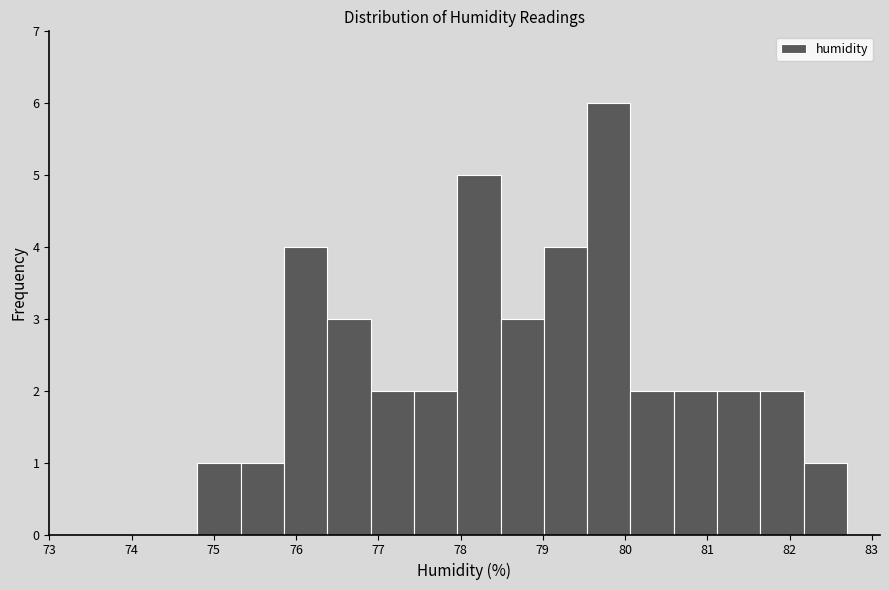

How tall is the bar that spans 75.9 to 76.4 on the x-axis? Neither the bar edges nor the heights are printed on the chart, so give them approximately, as read against the axes.

4